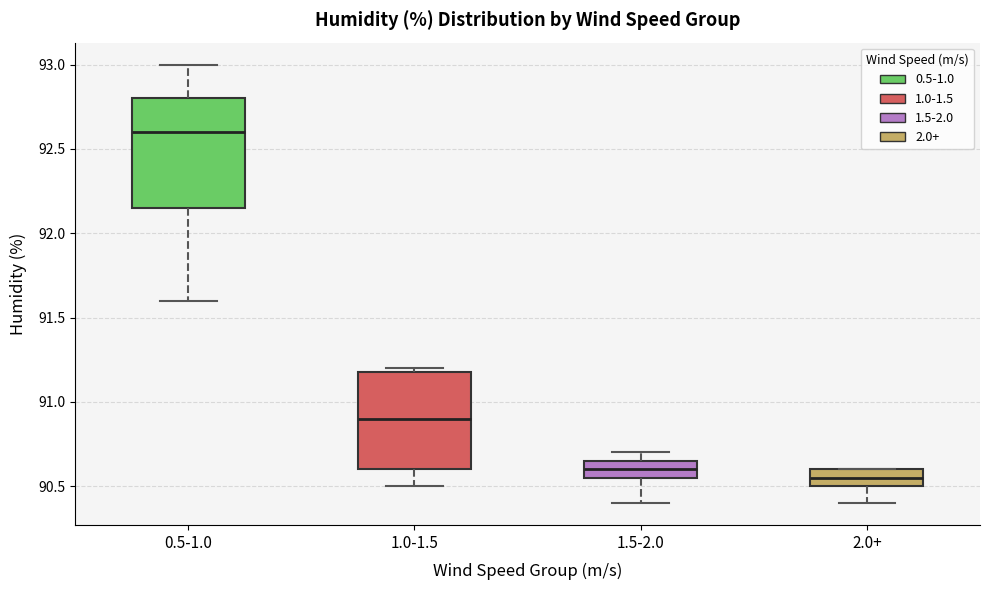

Reading left to right, transcribe this box plot: for each box, give where its median line is, the range the box spans, and where its two whiskers end, as read against the y-axis. The values are not printed on the chart, so give them approximately, as read against the axis.

0.5-1.0: median 92.60, box 92.15 to 92.80, whiskers 91.60 to 93.00
1.0-1.5: median 90.90, box 90.60 to 91.20, whiskers 90.50 to 91.20 (just above the box's upper edge)
1.5-2.0: median 90.60, box 90.55 to 90.65, whiskers 90.40 to 90.70
2.0+: median 90.55, box 90.50 to 90.60, whiskers 90.40 to 90.60